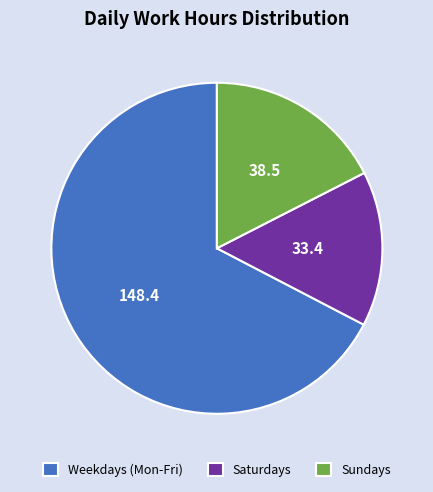

Does Sundays represent more than half of the total?

No